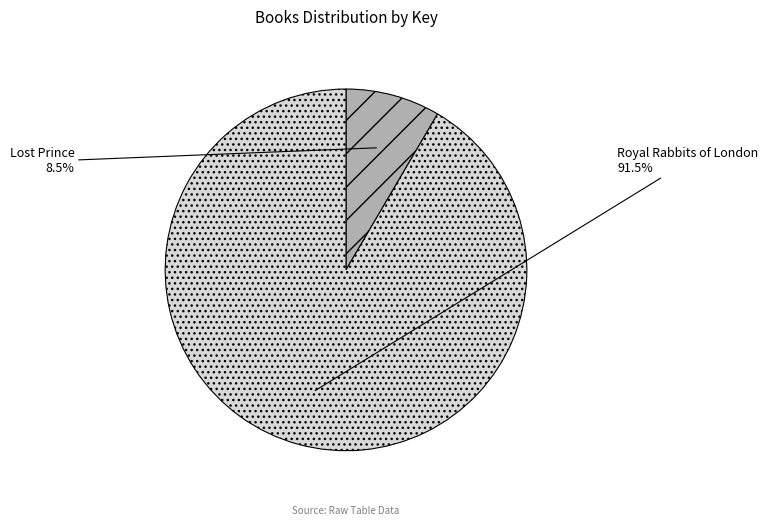

Between Lost Prince and Royal Rabbits of London, which is larger?

Royal Rabbits of London